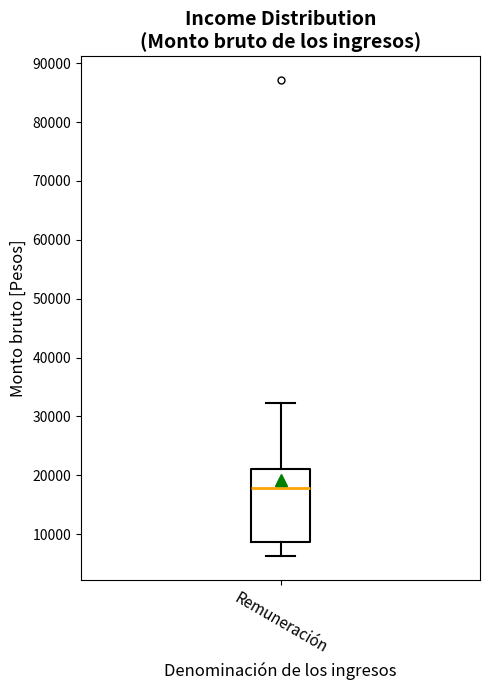

Transcribe this box plot: give where the median line is, the range the box spans, and where the two whiskers end, as read against the y-axis. The values are not printed on the chart, so give them approximately, as read against the axis.

median 18000, box 9000 to 21000, whiskers 6000 to 32000